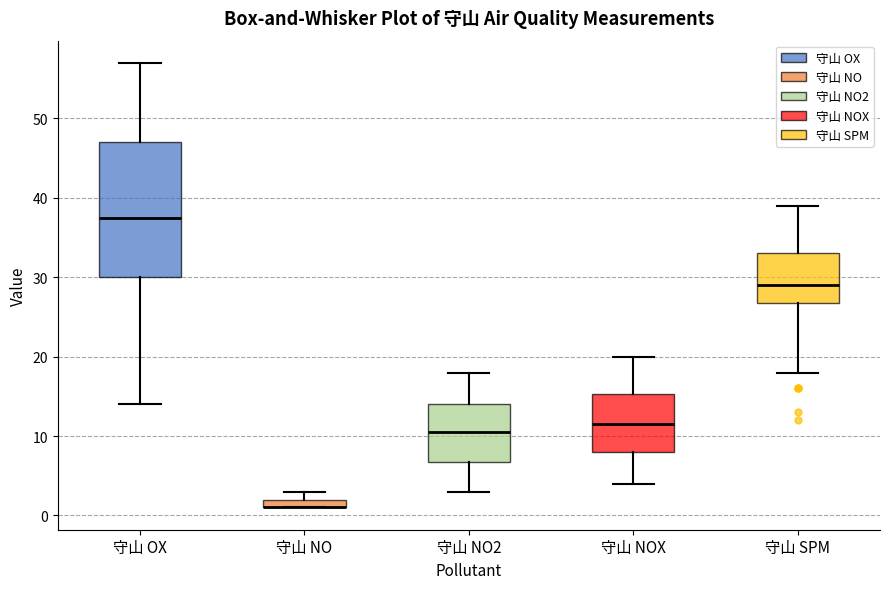

Which box is the tallest, from its lower edge to its upper edge?

守山 OX